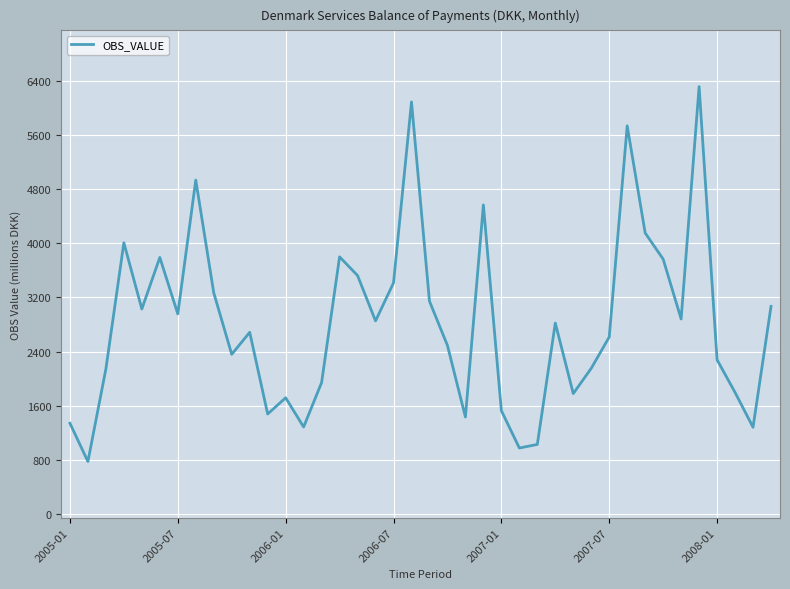

What is the difference between the maximum and minimum values?

5530